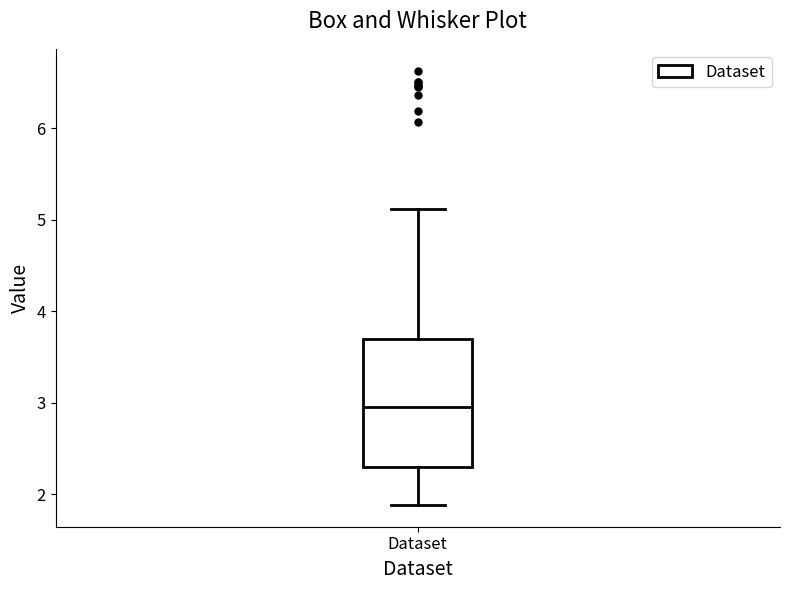

Where does the median line of the box for Dataset sit on the y-axis? The values are not printed on the chart, so give them approximately, as read against the axis.

3.0